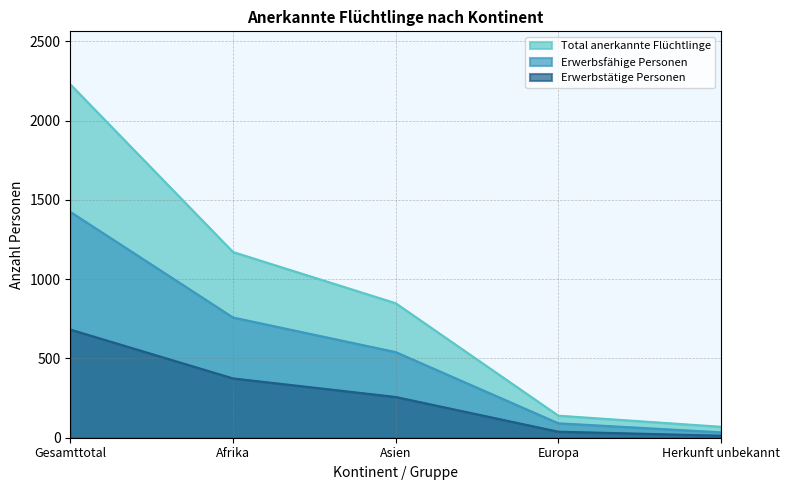

True or false: Erwerbstätige Personen and Erwerbsfähige Personen intersect in this chart.

False